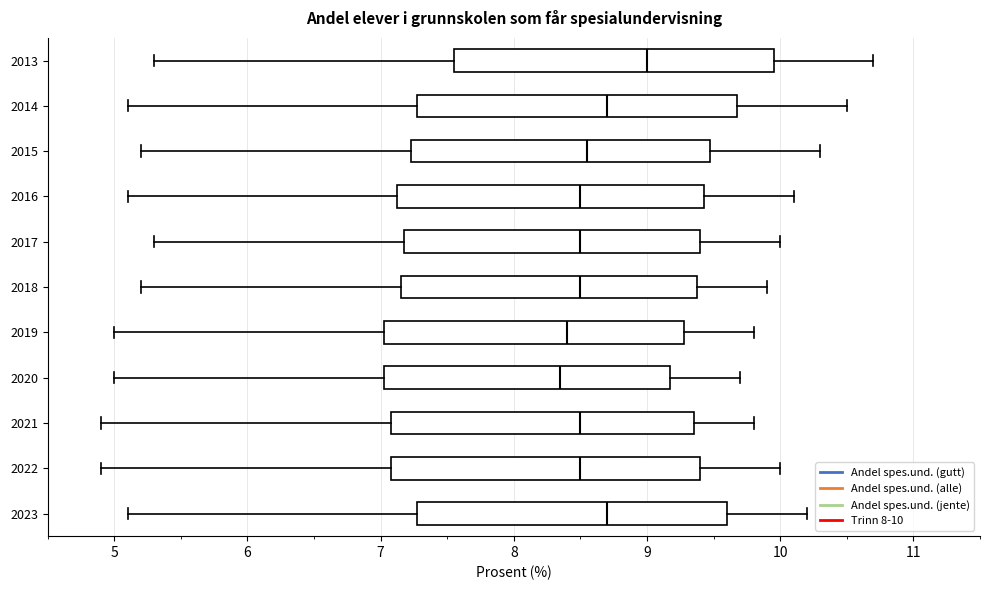

Where does the right whisker of the box at y = 2018 end on the x-axis? The values are not printed on the chart, so give them approximately, as read against the axis.

9.9